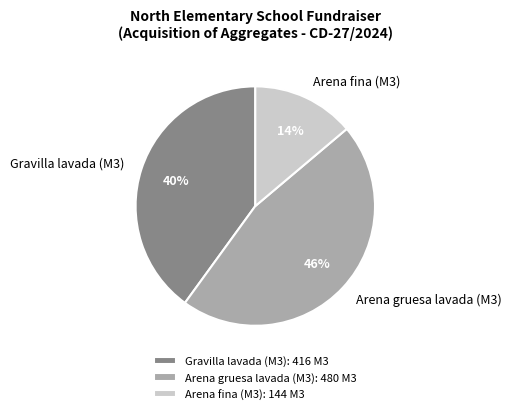

What percentage is the Arena fina (M3) slice, to the nearest percent?

14%